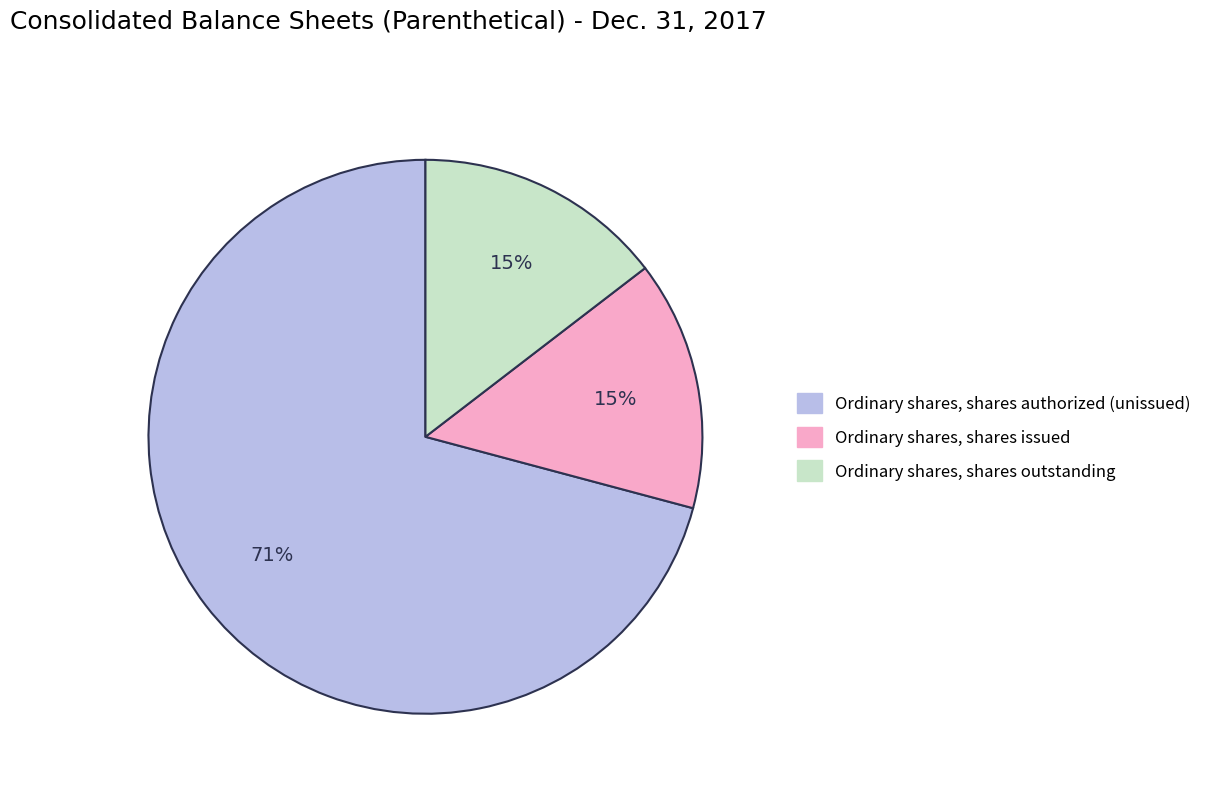

Does any single category account for the majority?

Yes